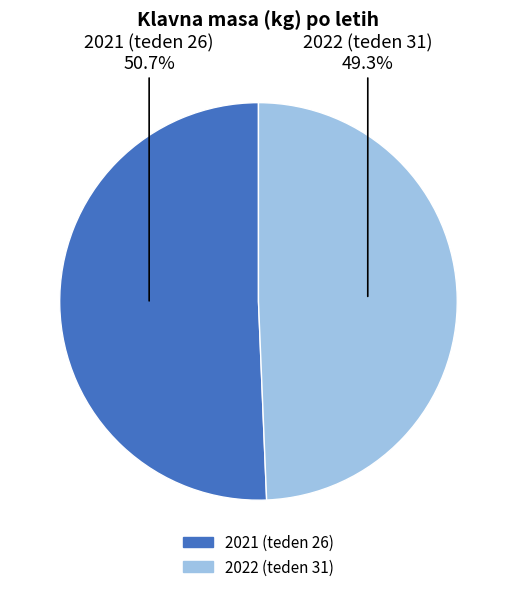

Combined, what portion of the pie is 2022 (teden 31) and 2021 (teden 26)?

100.0%